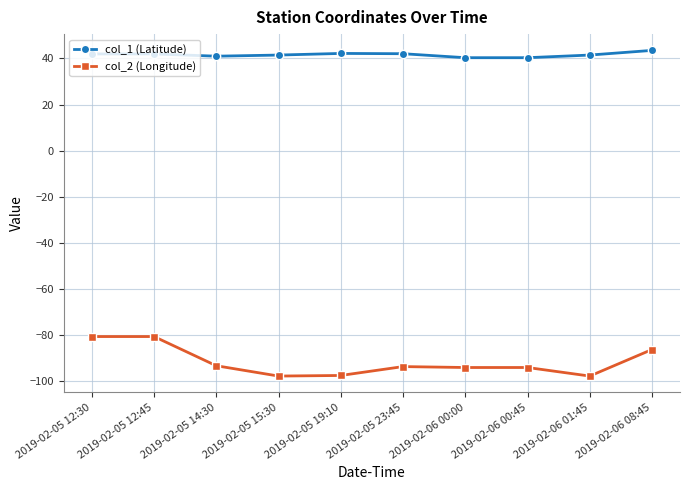

The col_1 (Latitude) series shows 63.4 at 2019-02-06 00:45. True or false?

False